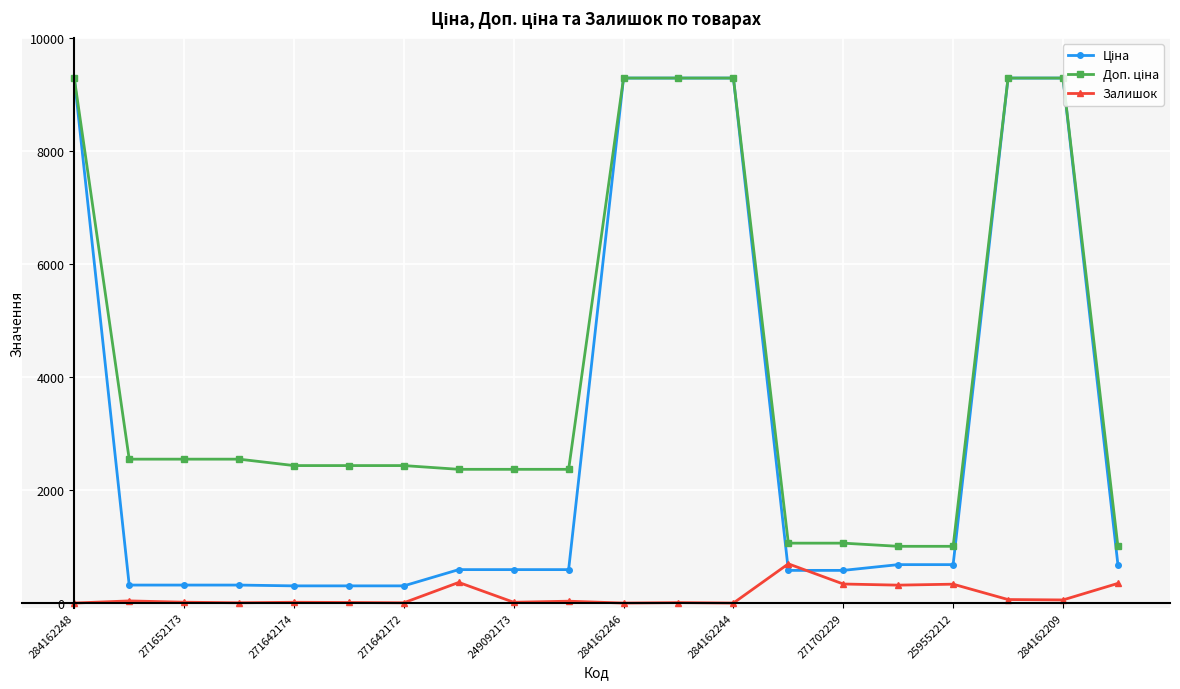

Is this an area chart (filled region under the line)?

No